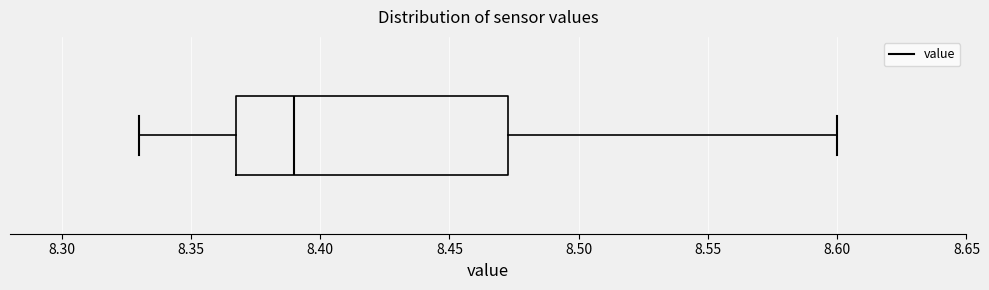

Transcribe this box plot: give where the median line is, the range the box spans, and where the two whiskers end, as read against the x-axis. The values are not printed on the chart, so give them approximately, as read against the axis.

median 8.390, box 8.370 to 8.475, whiskers 8.330 to 8.600